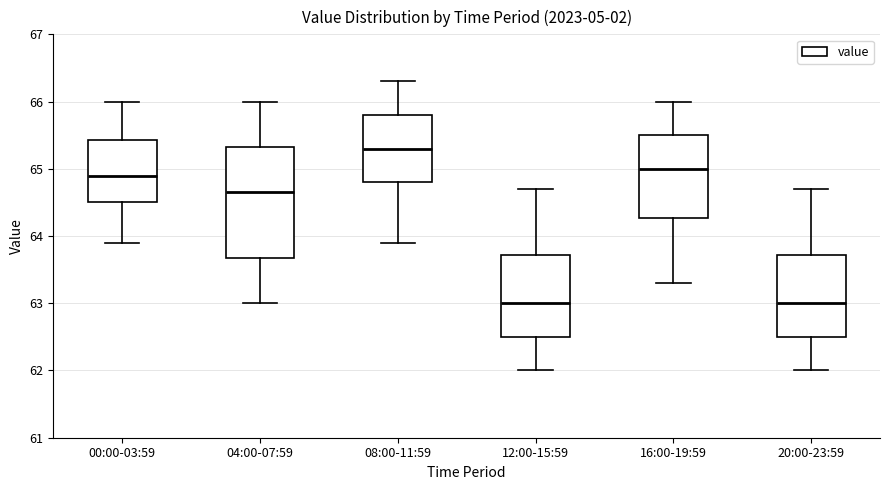

Where does the lower whisker of the box for 16:00-19:59 end on the y-axis? The values are not printed on the chart, so give them approximately, as read against the axis.

63.3